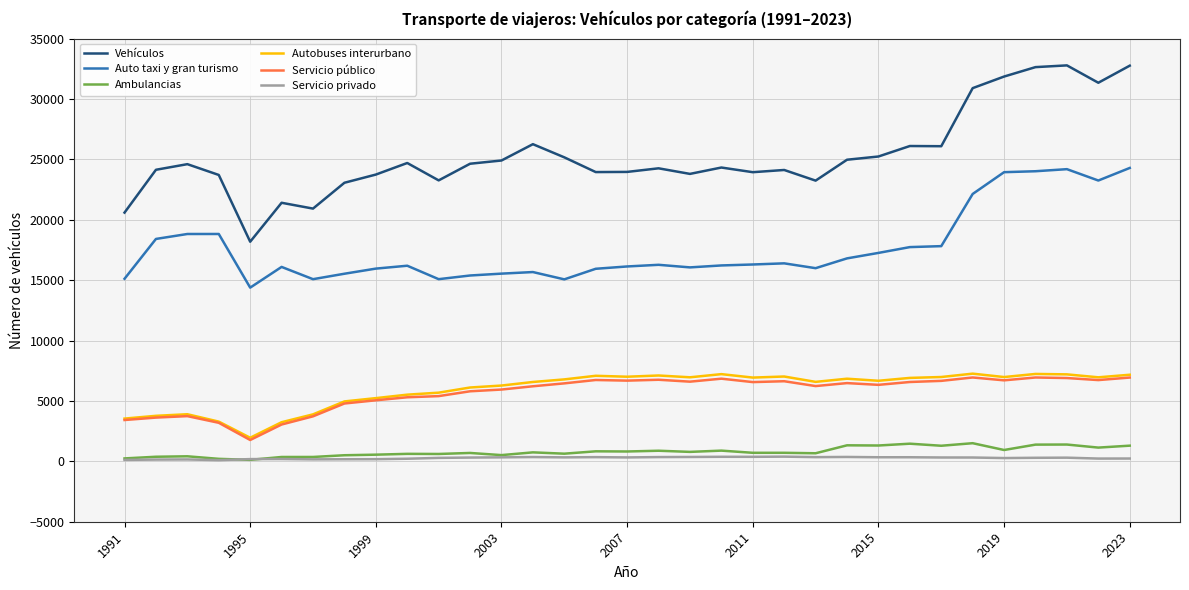

True or false: Auto taxi y gran turismo and Vehículos cross at least once.

False